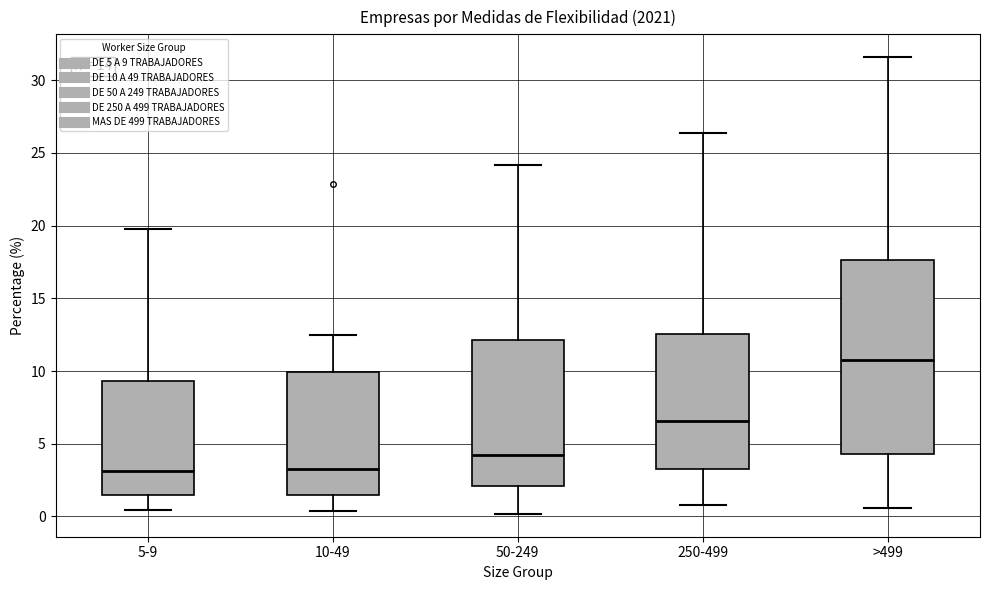

Which box's median line is the highest?

>499